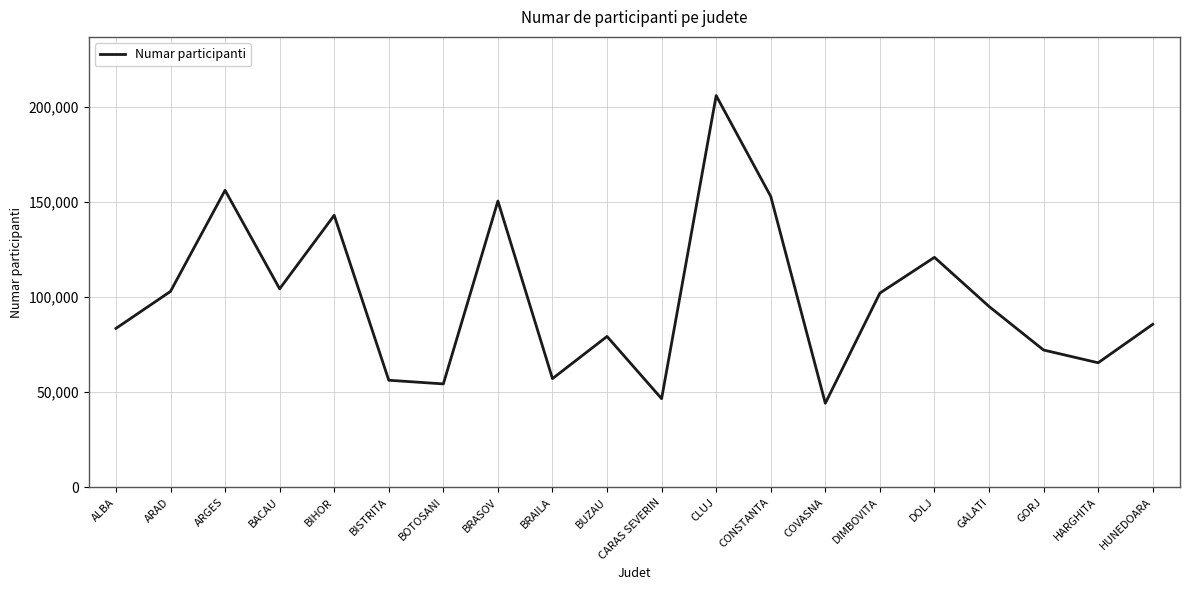

The chart shows a value of 229117 at CONSTANTA. True or false?

False